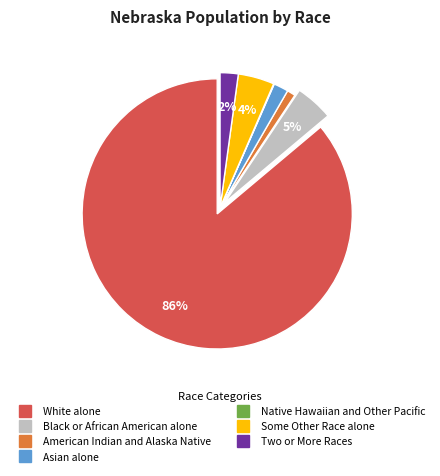

True or false: American Indian and Alaska Native accounts for 9% of the total.

False